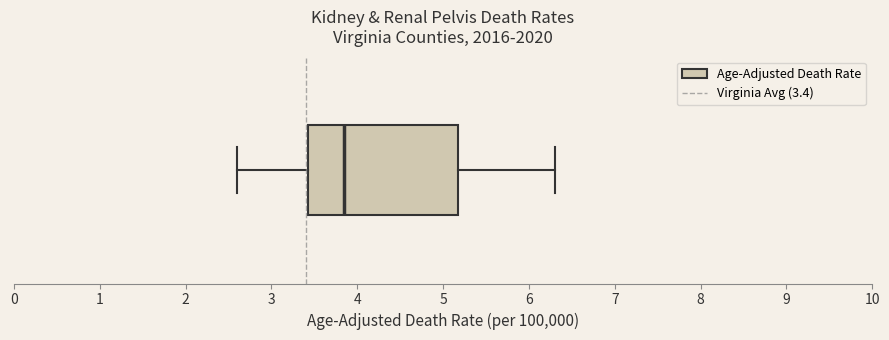

Read this box plot against the x-axis: the position of the median line, the range covered by the box, and the ends of both whiskers. The values are not printed on the chart, so give them approximately, as read against the axis.

median 3.9, box 3.4 to 5.2, whiskers 2.6 to 6.3